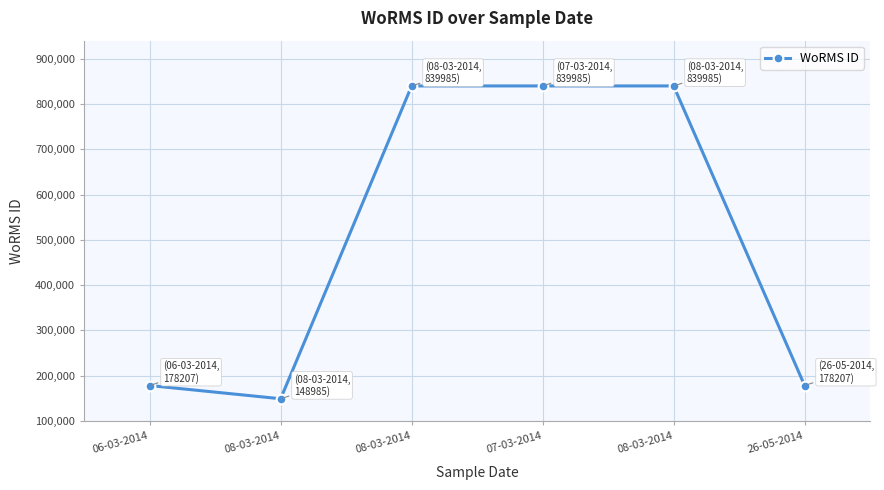

What is the difference between the maximum and second lowest values?

661778